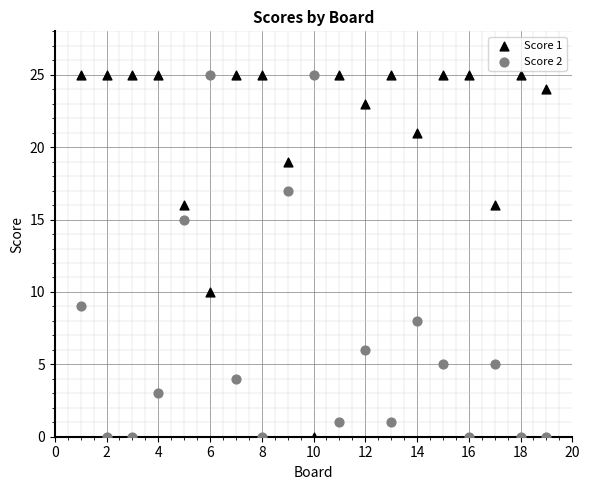

Across all data points, what is the range of X values (max minus min)?

18